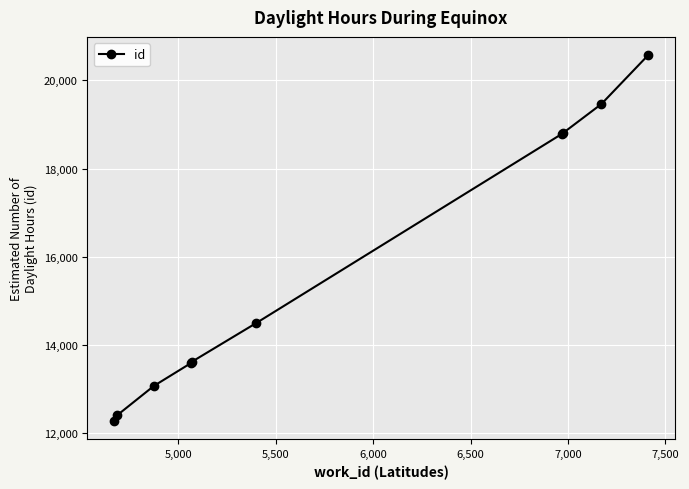

What is the difference between the maximum and minimum values?

8299